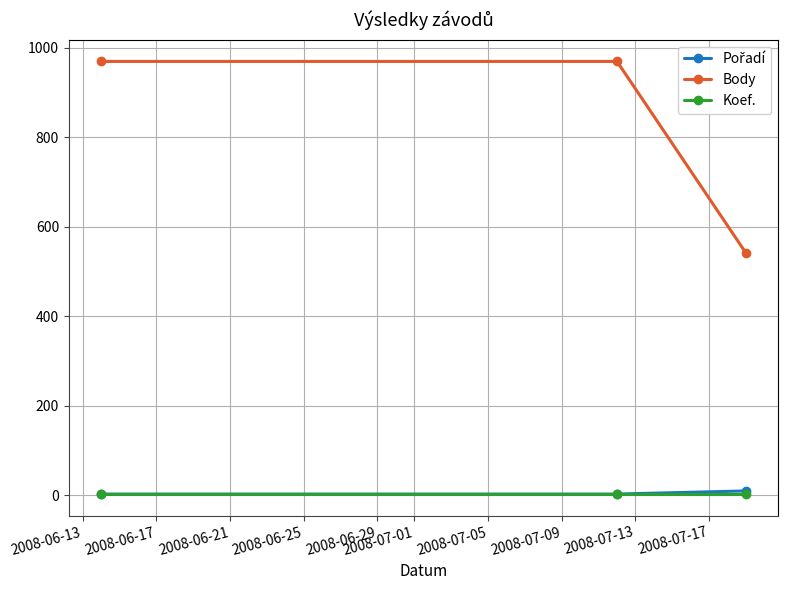

Which series has the largest range (max minus min)?

Body